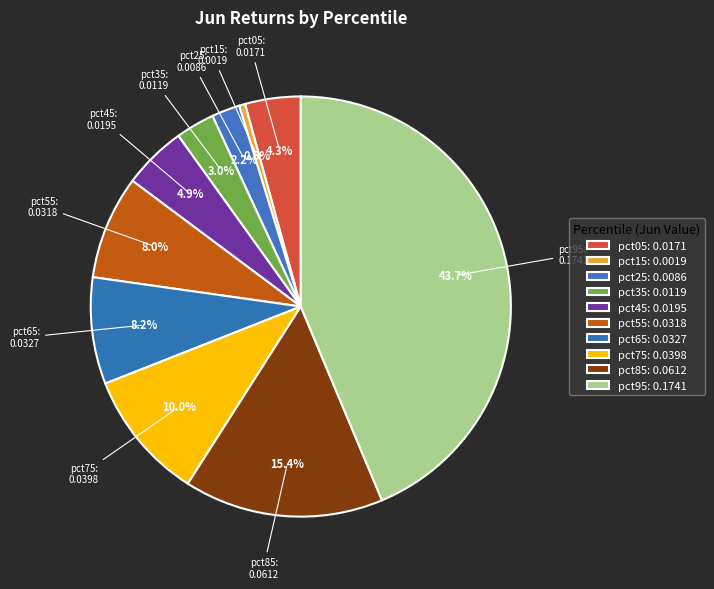

The pct25 slice represents 13% of the pie. True or false?

False